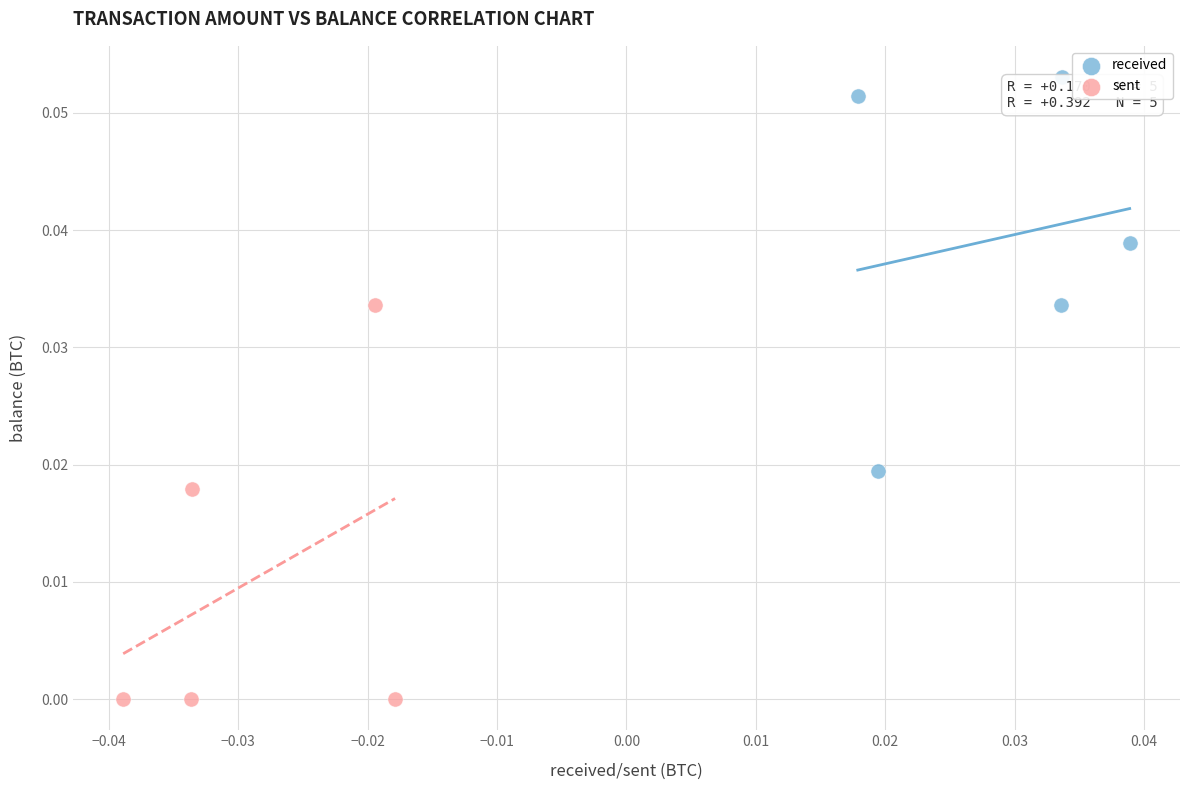

Which series contains the lowest Y value?

sent